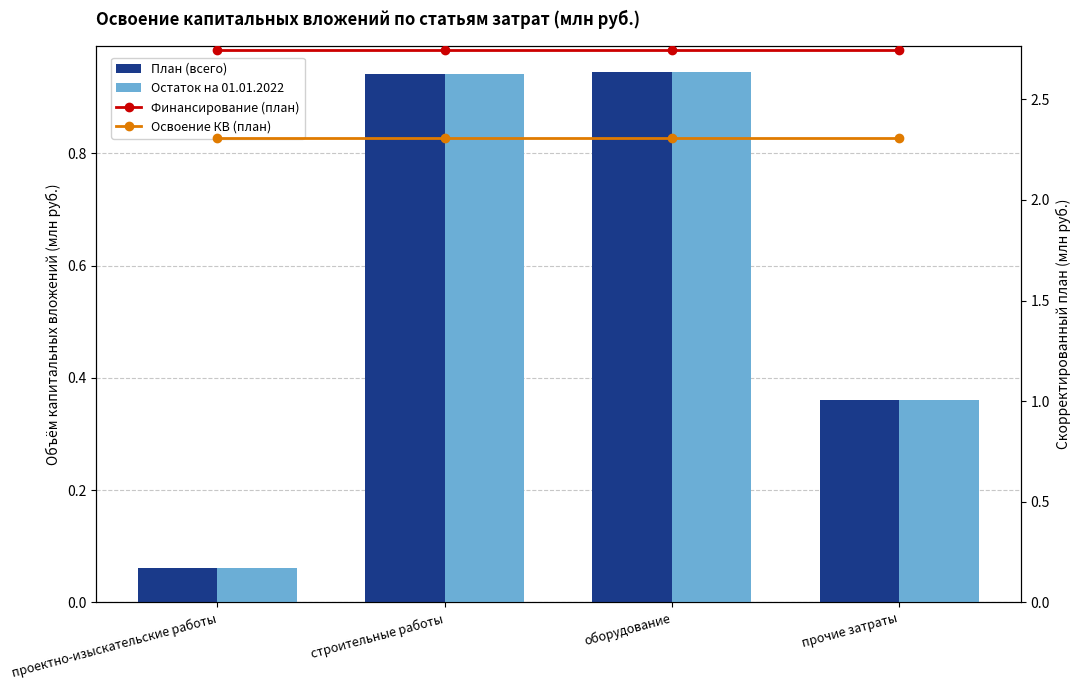

What is the label of the 2nd bar from the right?

оборудование